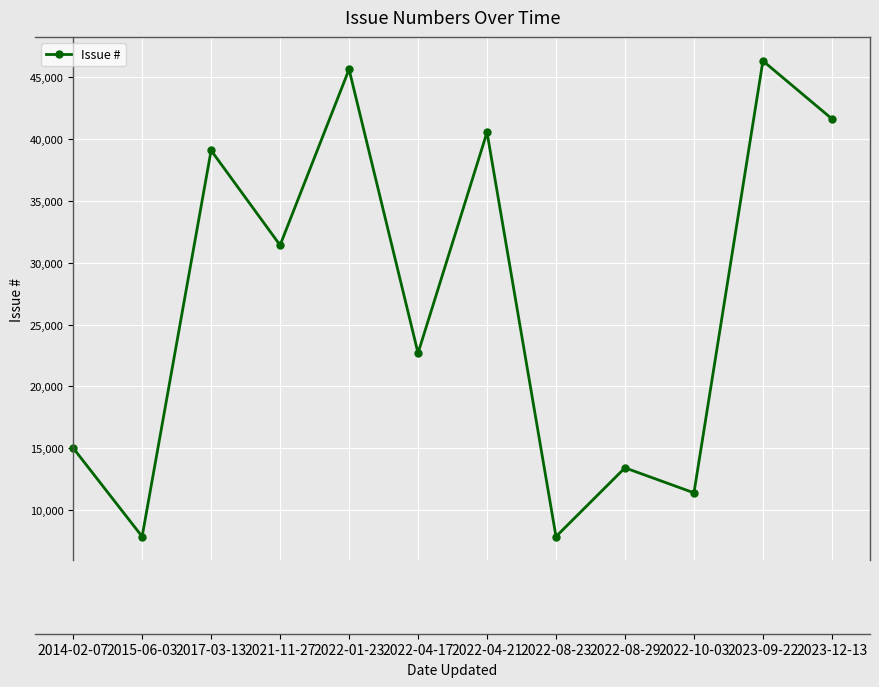

Is it true that the value at 2022-10-03 is 11397?

True